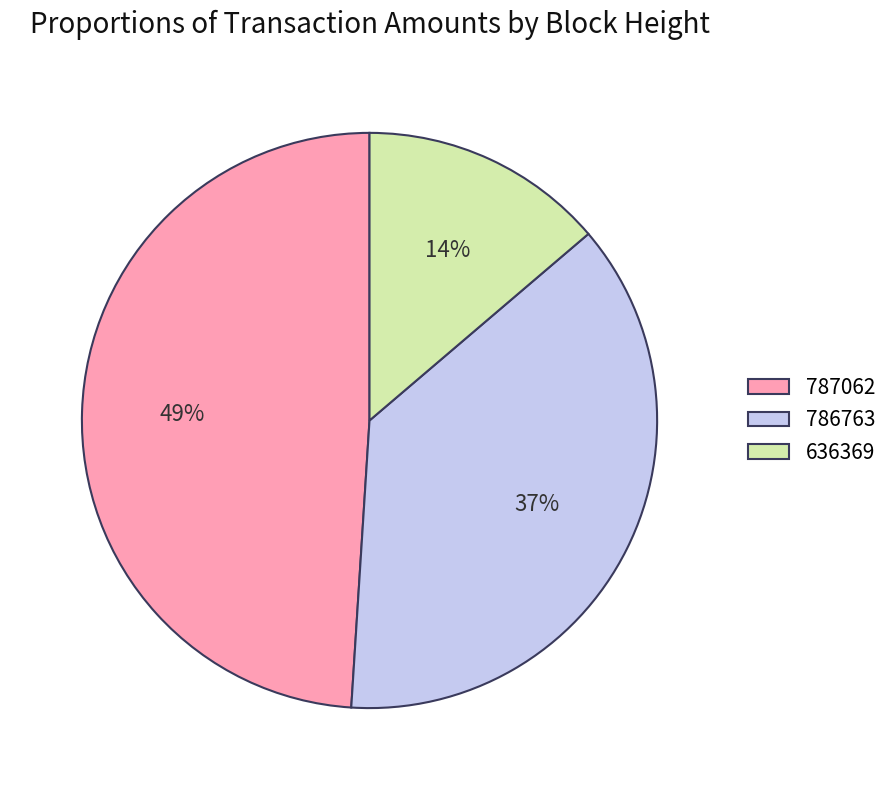

How many slices are in this pie chart?

3